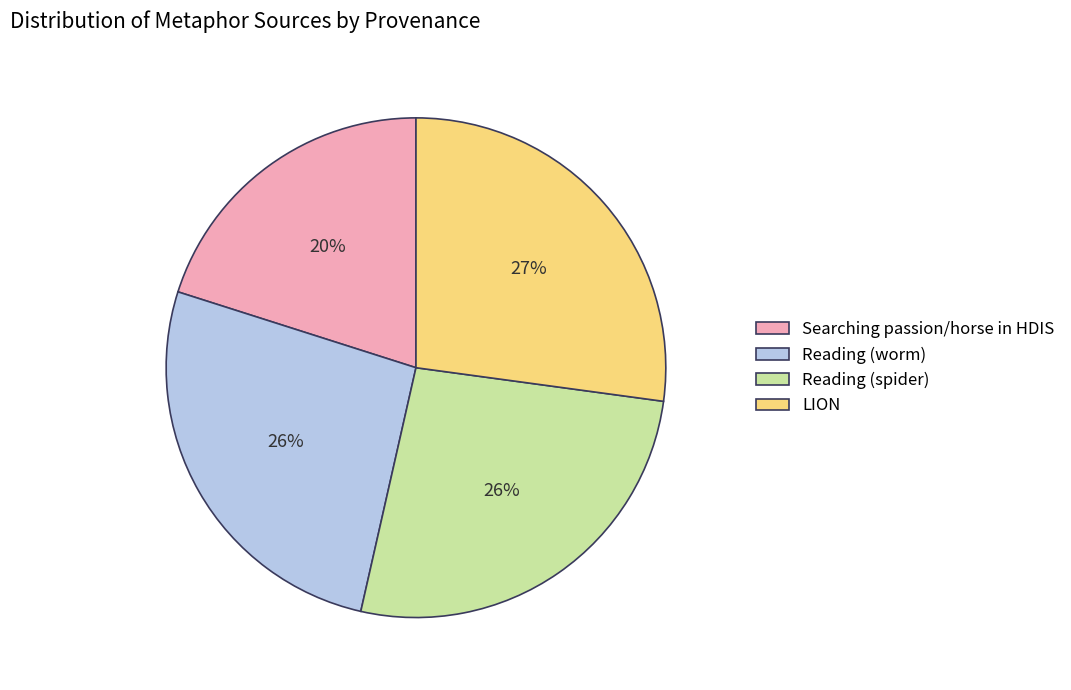

Is there any slice that represents more than half of the pie?

No